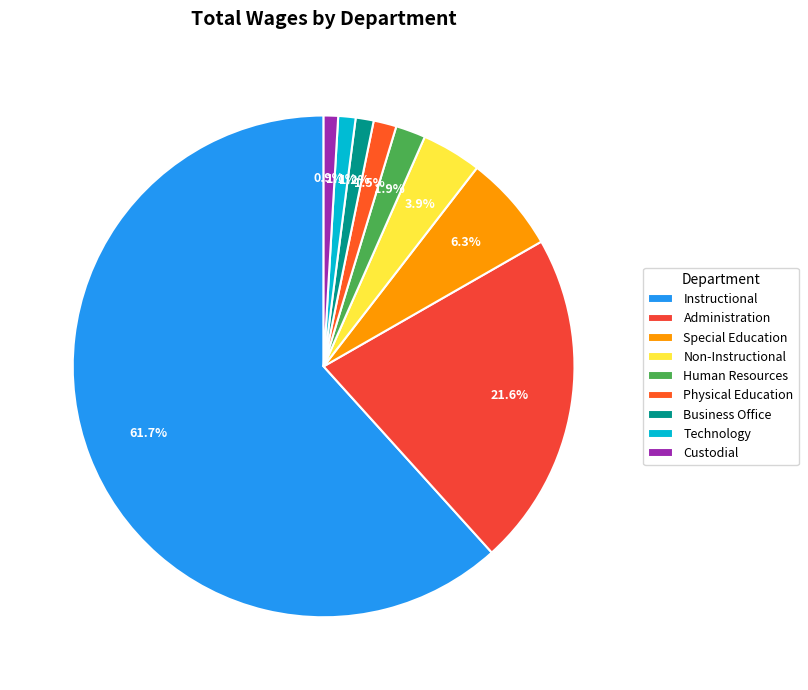

How many slices are in this pie chart?

9